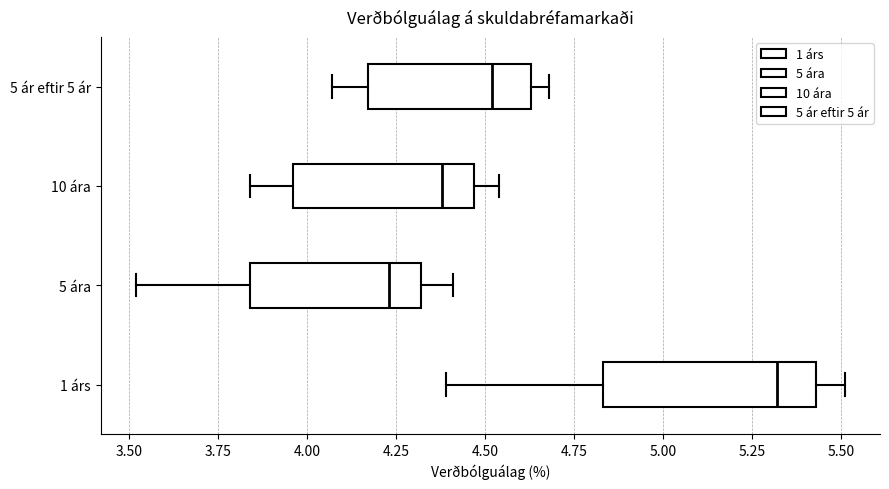

Reading bottom to top, transcribe this box plot: for each box, give where its median line is, the range the box spans, and where its two whiskers end, as read against the x-axis. The values are not printed on the chart, so give them approximately, as read against the axis.

1 árs: median 5.30, box 4.85 to 5.45, whiskers 4.40 to 5.50
5 ára: median 4.25, box 3.85 to 4.30, whiskers 3.50 to 4.40
10 ára: median 4.40, box 3.95 to 4.45, whiskers 3.85 to 4.55
5 ár eftir 5 ár: median 4.50, box 4.15 to 4.65, whiskers 4.05 to 4.70